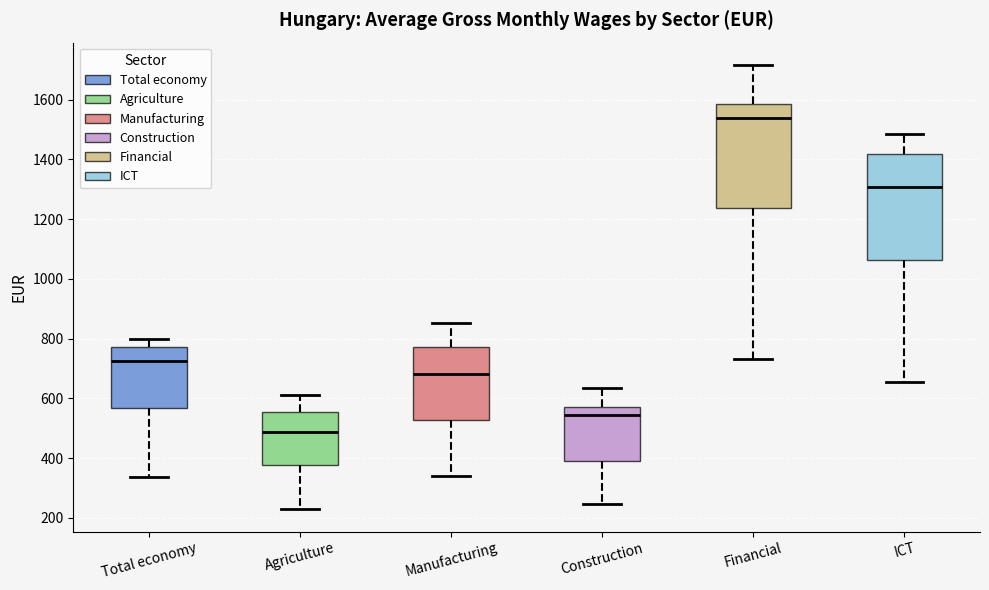

Reading left to right, read every box against the y-axis: the position of its median line, the range the box covers, and the ends of its whiskers. The values are not printed on the chart, so give them approximately, as read against the axis.

Total economy: median 720, box 560 to 780, whiskers 340 to 800
Agriculture: median 480, box 380 to 560, whiskers 220 to 620
Manufacturing: median 680, box 520 to 780, whiskers 340 to 860
Construction: median 540, box 400 to 560, whiskers 240 to 640
Financial: median 1540, box 1240 to 1580, whiskers 720 to 1720
ICT: median 1300, box 1060 to 1420, whiskers 660 to 1480